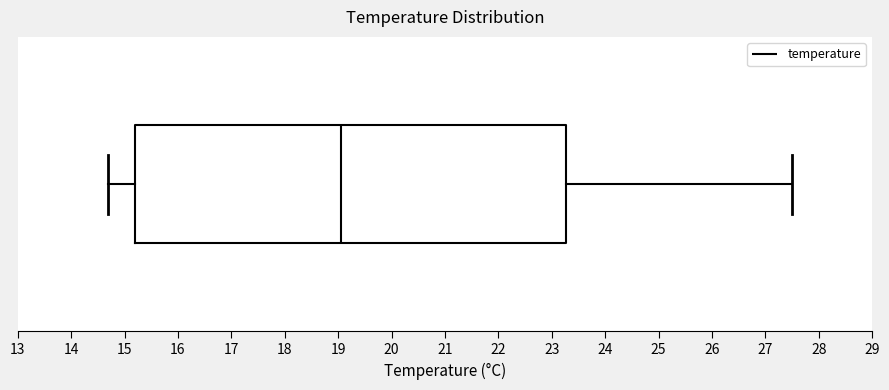

Read this box plot against the x-axis: the position of the median line, the range covered by the box, and the ends of both whiskers. The values are not printed on the chart, so give them approximately, as read against the axis.

median 19.1, box 15.2 to 23.3, whiskers 14.7 to 27.5